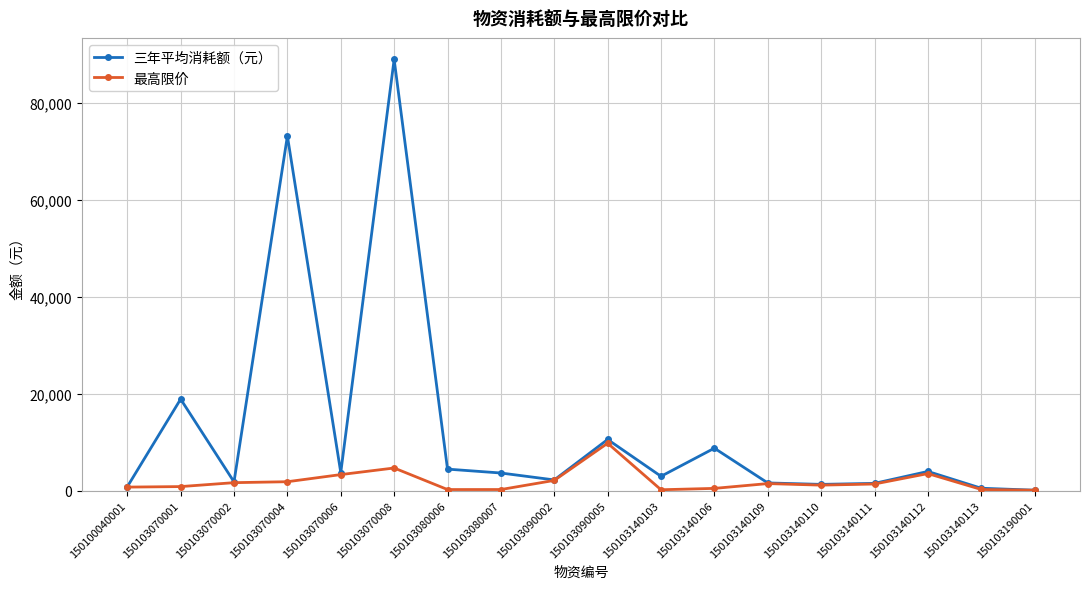

Is it true that 三年平均消耗额（元） equals 1560.0 at 150103140109?

True